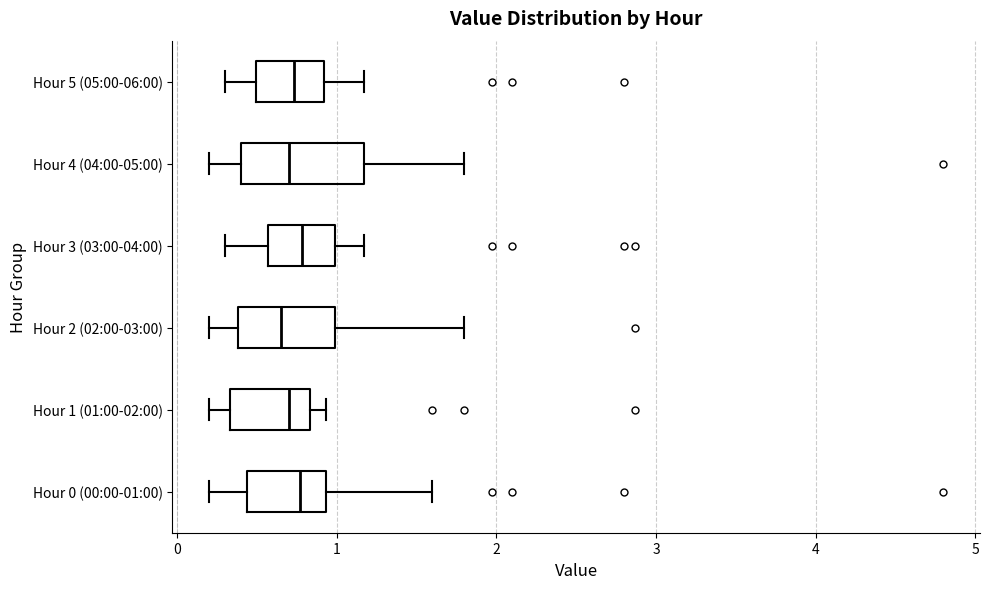

Reading bottom to top, read every box against the x-axis: the position of its median line, the range the box covers, and the ends of its whiskers. The values are not printed on the chart, so give them approximately, as read against the axis.

Hour 0 (00:00-01:00): median 0.8, box 0.4 to 0.9, whiskers 0.2 to 1.6
Hour 1 (01:00-02:00): median 0.7, box 0.3 to 0.8, whiskers 0.2 to 0.9
Hour 2 (02:00-03:00): median 0.7, box 0.4 to 1.0, whiskers 0.2 to 1.8
Hour 3 (03:00-04:00): median 0.8, box 0.6 to 1.0, whiskers 0.3 to 1.2
Hour 4 (04:00-05:00): median 0.7, box 0.4 to 1.2, whiskers 0.2 to 1.8
Hour 5 (05:00-06:00): median 0.7, box 0.5 to 0.9, whiskers 0.3 to 1.2